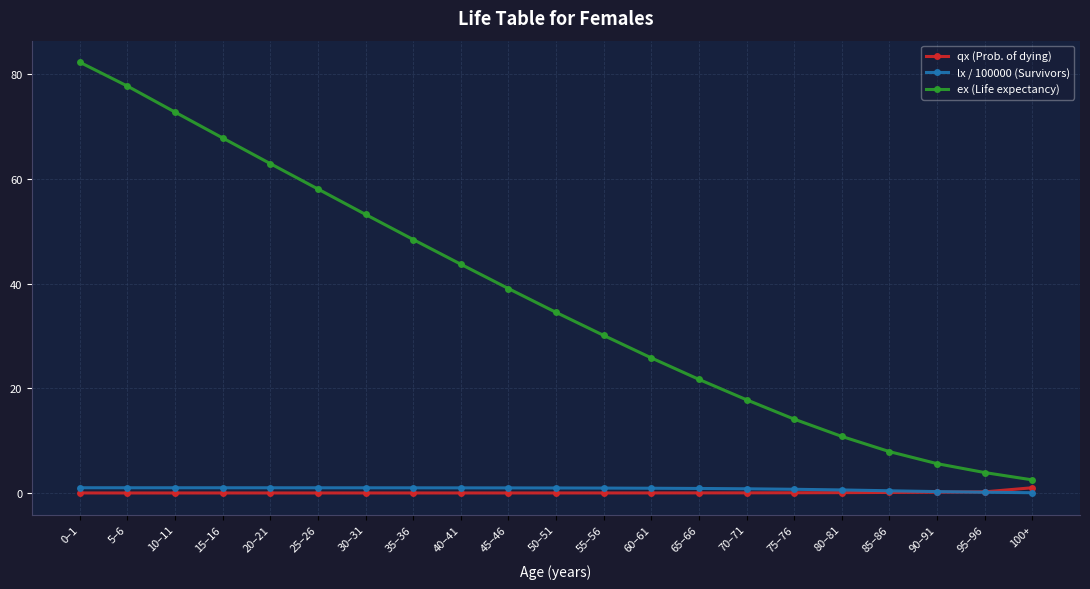

True or false: lx / 100000 (Survivors) and ex (Life expectancy) cross at least once.

False